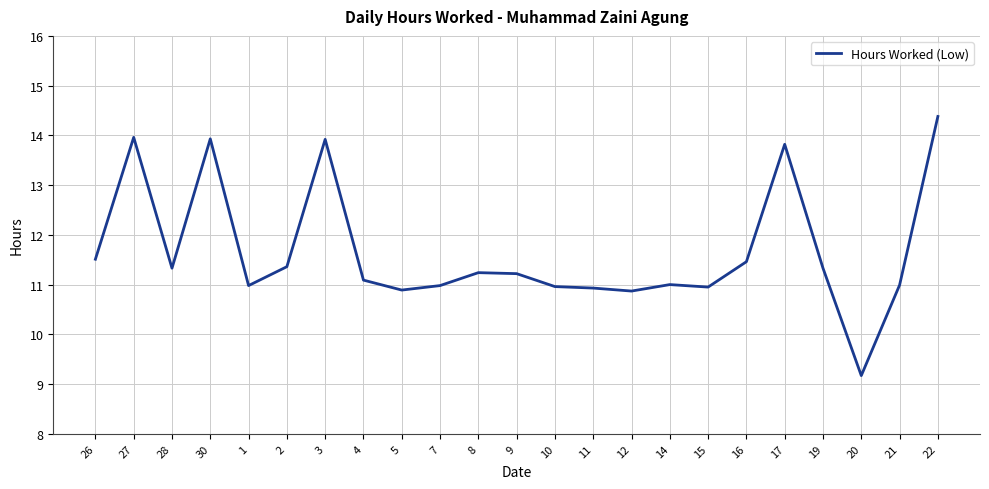

Where does the data first go above 11?

26